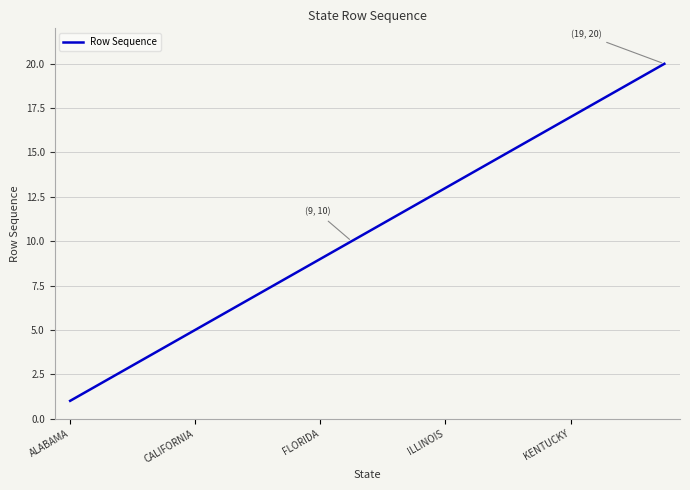

What is the maximum value shown in the chart?

20